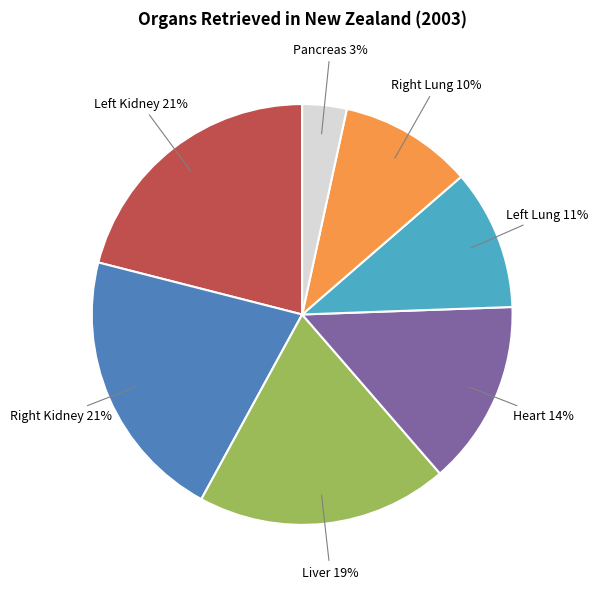

Does any single category account for the majority?

No